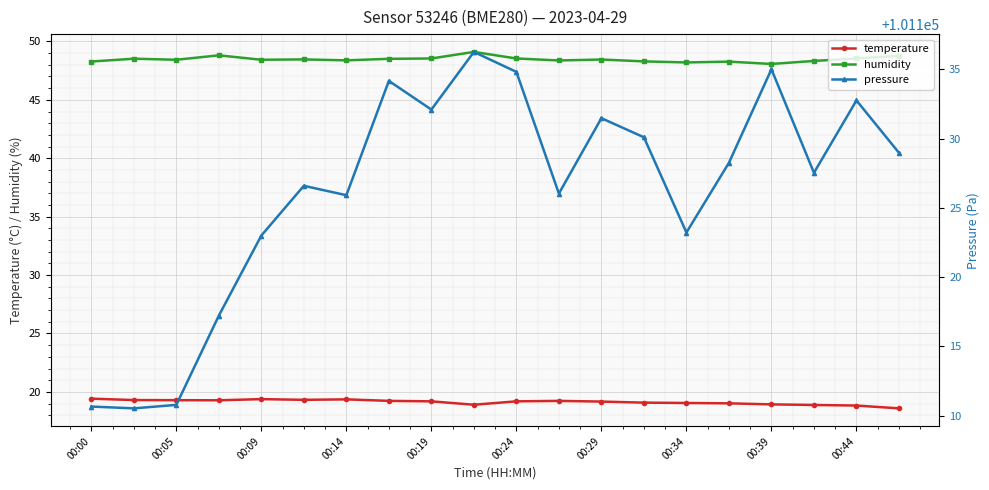

At which label does temperature first exceed 19?

00:00